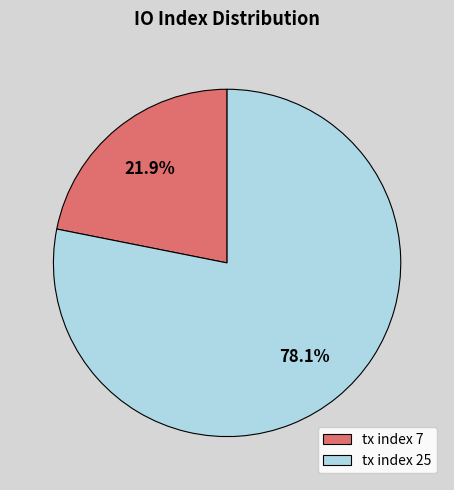

To the nearest percent, what portion does tx index 7 represent?

22%